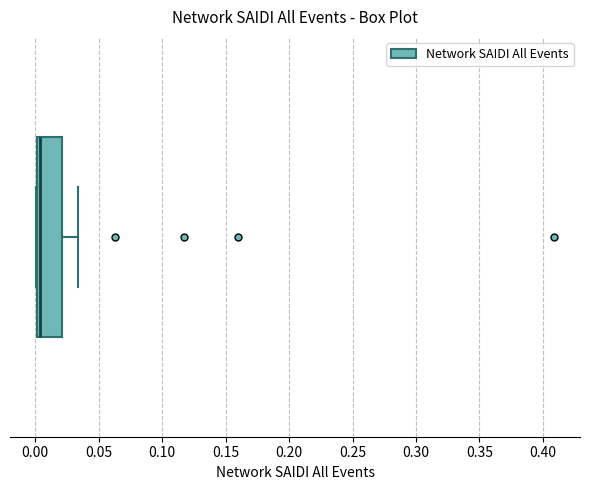

Transcribe this box plot: give where the median line is, the range the box spans, and where the two whiskers end, as read against the x-axis. The values are not printed on the chart, so give them approximately, as read against the axis.

median 0.005, box 0.000 to 0.020, whiskers 0.000 to 0.035